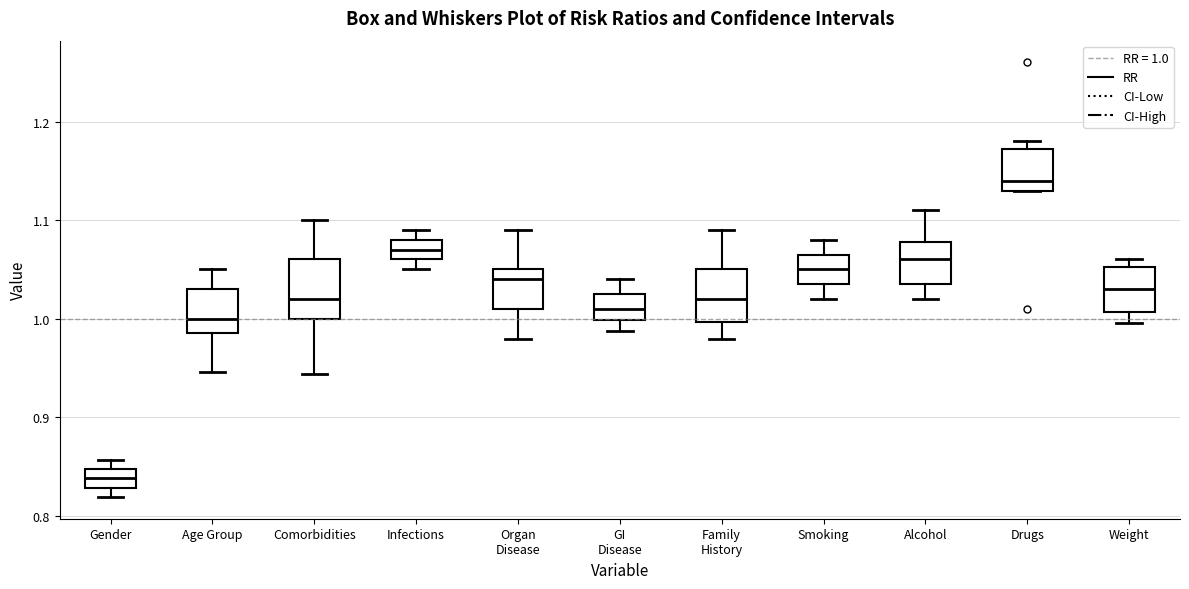

Which box's median line is the highest?

Drugs